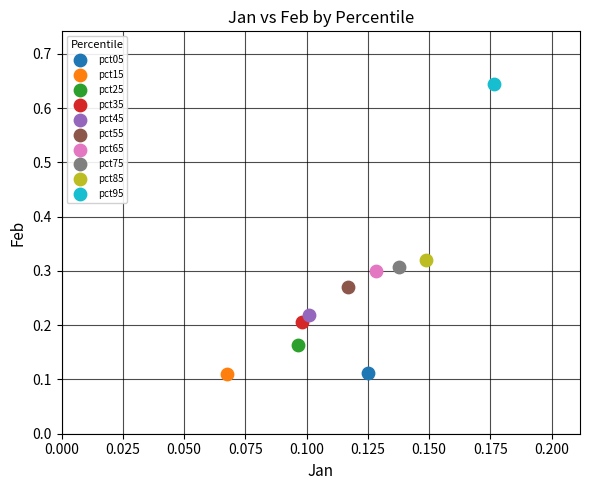

What are all the series names shown in the legend?

pct05, pct15, pct25, pct35, pct45, pct55, pct65, pct75, pct85, pct95